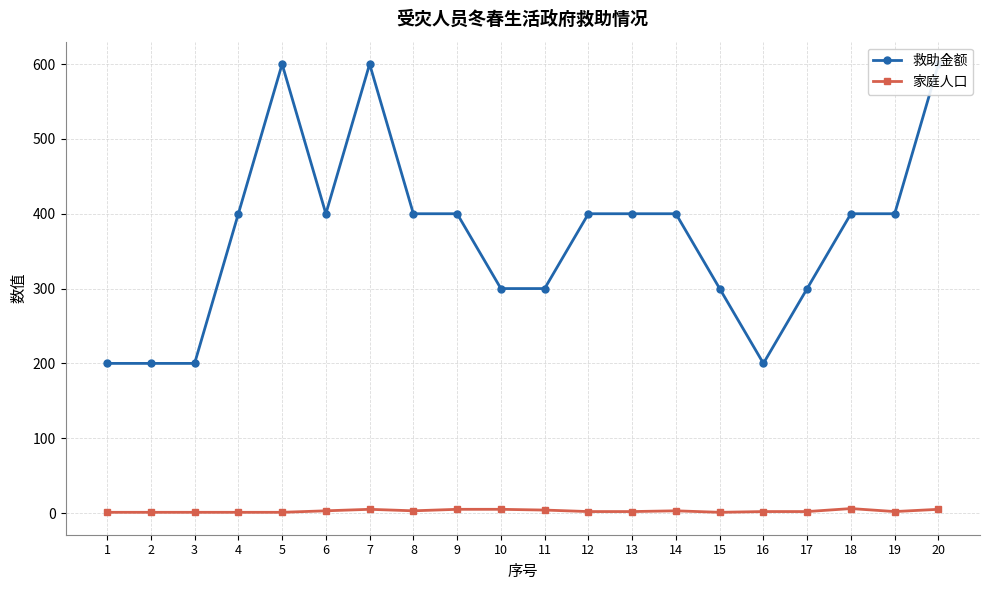

Which has a higher value, 15 or 6?

6